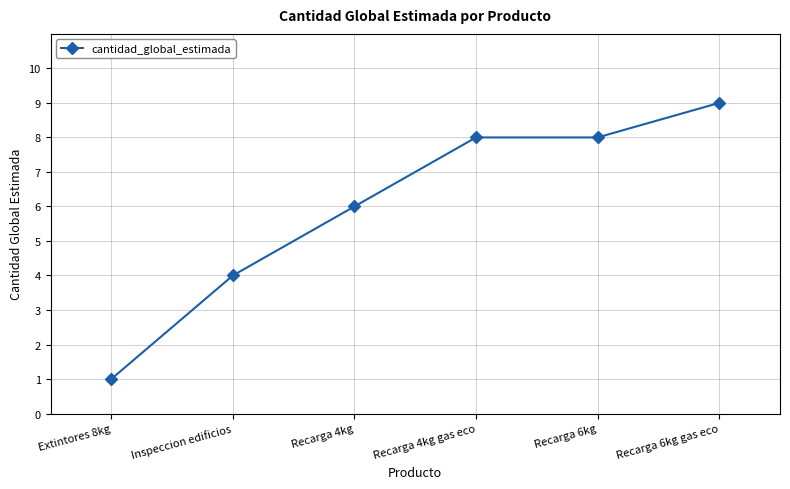

Read the value at Recarga 6kg gas eco.

9